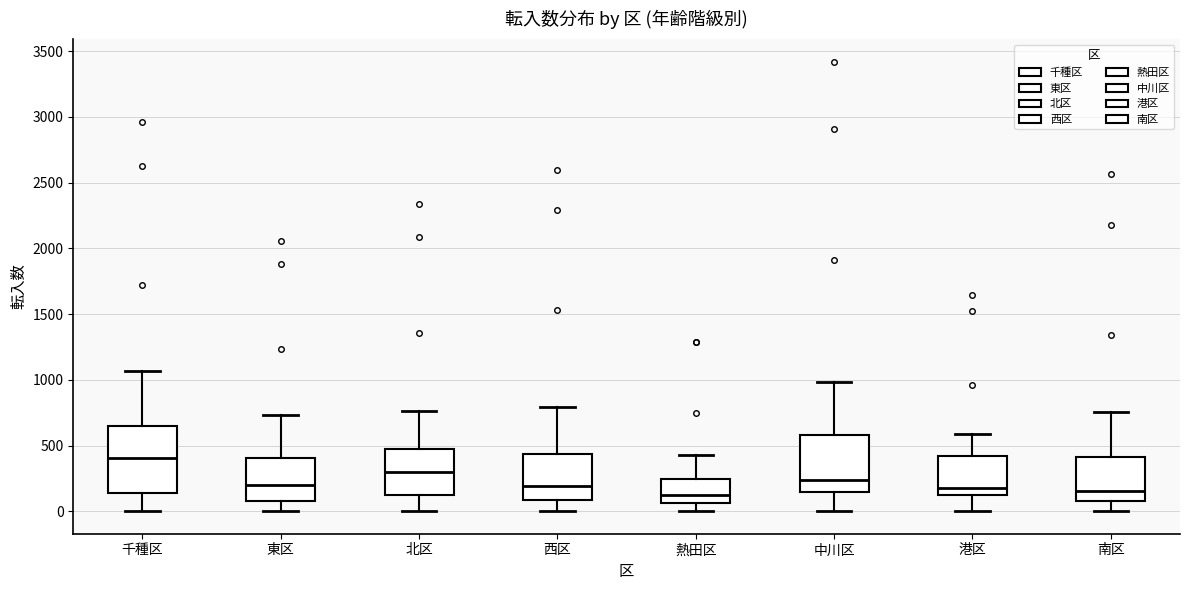

Which box is the tallest, from its lower edge to its upper edge?

千種区